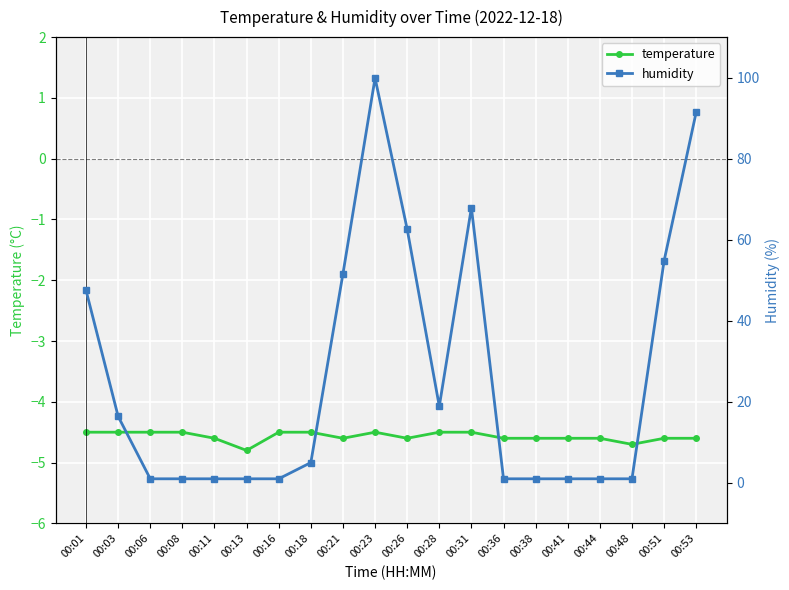

Reading left to right, what are all the values shown in this chart?

temperature: -4.5	-4.5	-4.5	-4.5	-4.6	-4.8	-4.5	-4.5	-4.6	-4.5	-4.6	-4.5	-4.5	-4.6	-4.6	-4.6	-4.6	-4.7	-4.6	-4.6
humidity: 47.5	16.4	1.0	1.0	1.0	1.0	1.0	5.0	51.6	99.9	62.6	18.9	67.9	1.0	1.0	1.0	1.0	1.0	54.8	91.5